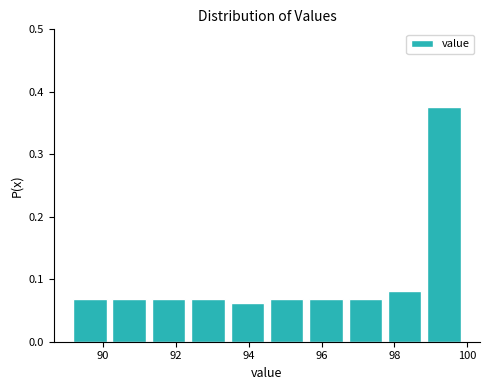

Reading left to right, transcribe this chart: for each bar, give the range it covers on the x-axis and its height. Neither the bar edges nor the heights are printed on the chart, so give them approximately, as read against the axes.

89.10 to 90.18: 0.07
90.18 to 91.26: 0.07
91.26 to 92.34: 0.07
92.34 to 93.42: 0.07
93.42 to 94.50: 0.06
94.50 to 95.58: 0.07
95.58 to 96.66: 0.07
96.66 to 97.74: 0.07
97.74 to 98.82: 0.08
98.82 to 99.90: 0.38